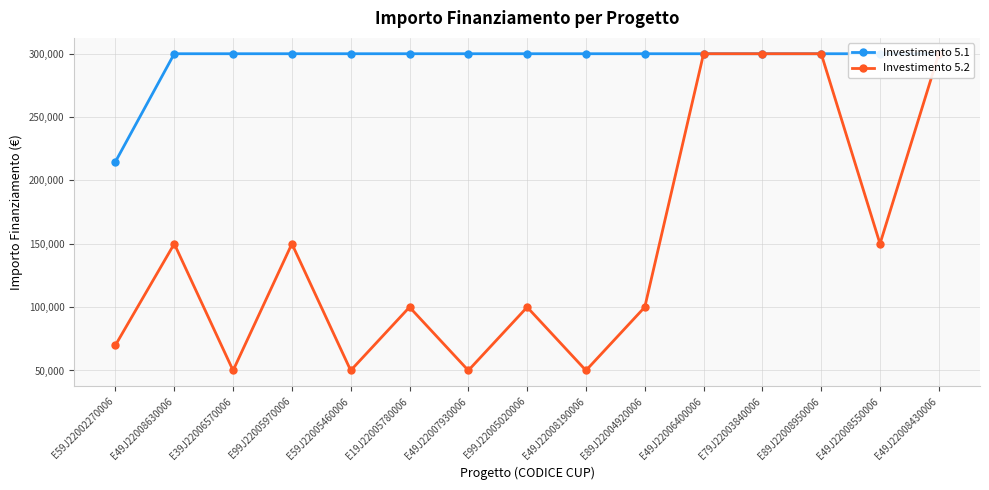

Between E99J22005970006 and E19J22005780006, which series saw the biggest shift?

Investimento 5.2